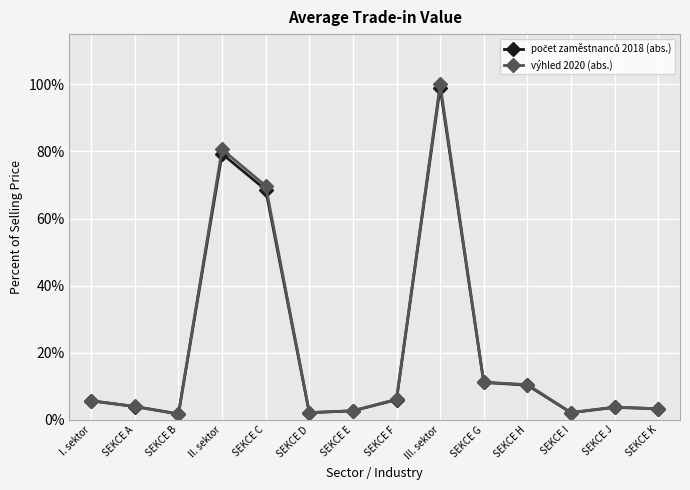

What is the total value across all series at SEKCE J?

7.4